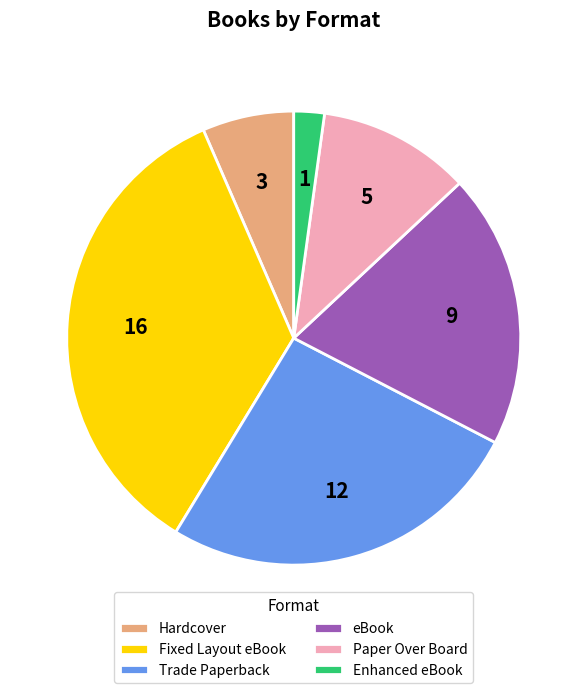

Do Fixed Layout eBook and Paper Over Board together represent more than half of the pie?

No